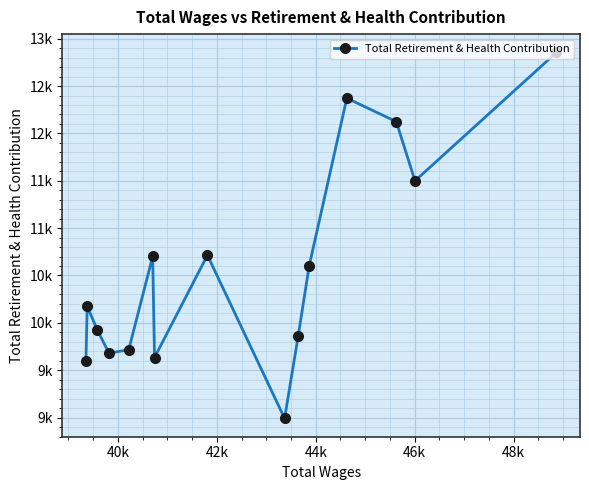

How many data points are above 10175?

7